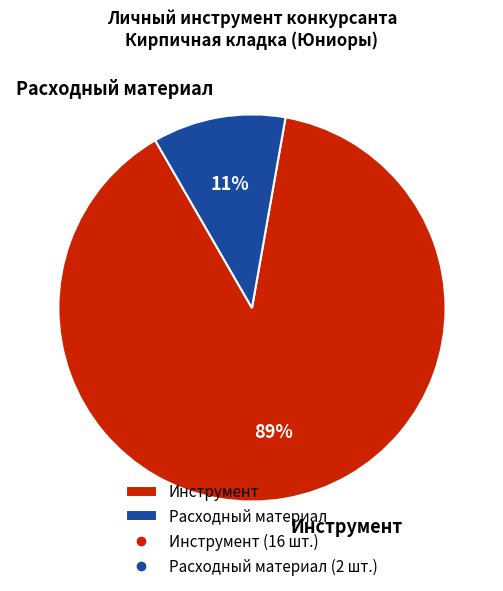

Which has a higher value, Расходный материал or Инструмент?

Инструмент